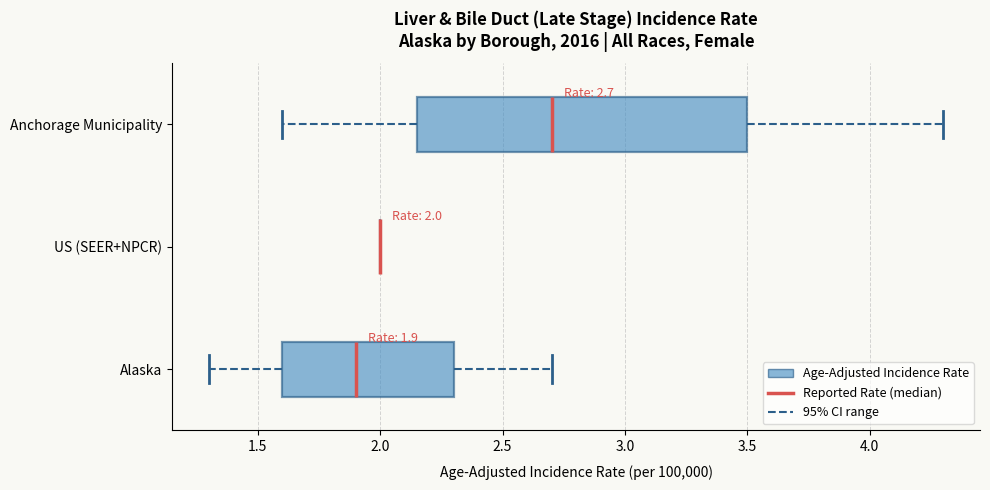

Which box is the widest, from its left edge to its right edge?

Anchorage Municipality